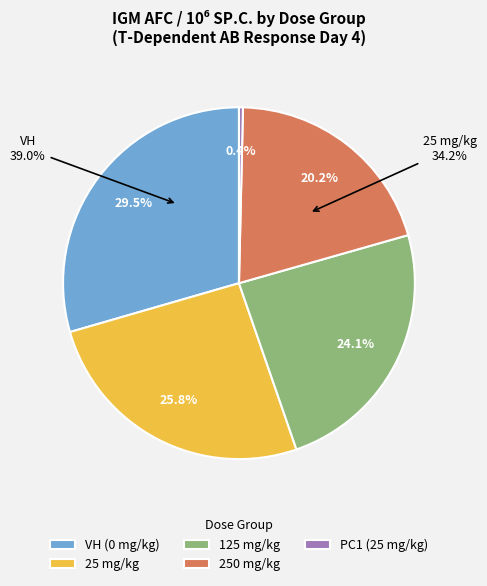

To the nearest percent, what percentage of the pie is VH (0 mg/kg)?

29%